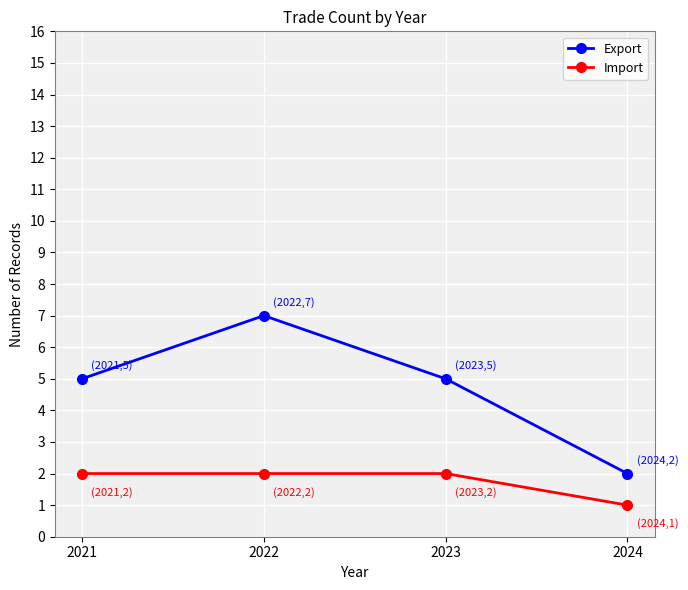

Reading left to right, transcribe all the data shown in this chart.

Export: 2021=5	2022=7	2023=5	2024=2
Import: 2021=2	2022=2	2023=2	2024=1